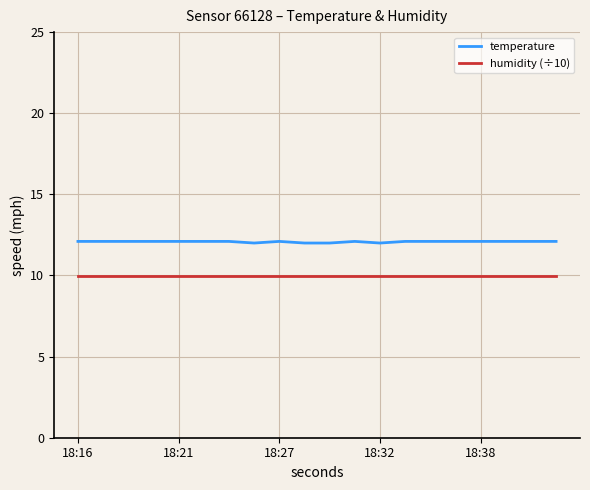

True or false: temperature and humidity (÷10) intersect in this chart.

False